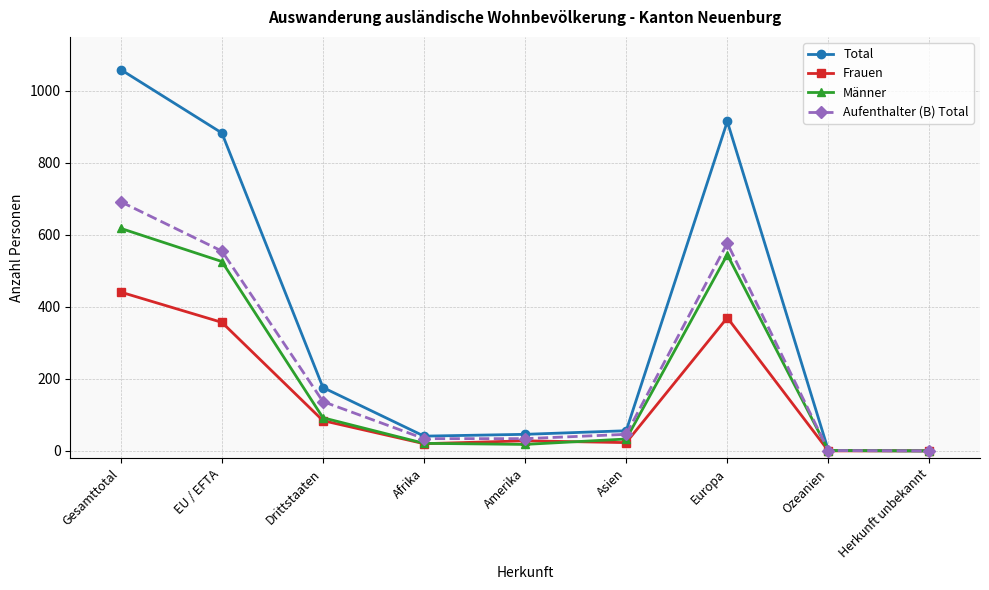

The value of Männer at Asien is 33. True or false?

True